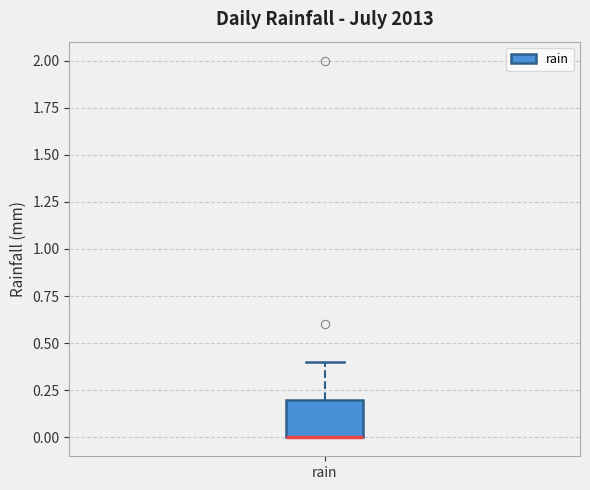

Transcribe this box plot: give where the median line is, the range the box spans, and where the two whiskers end, as read against the y-axis. The values are not printed on the chart, so give them approximately, as read against the axis.

median 0.0 (drawn on the box's lower edge), box 0.0 to 0.2, whiskers 0.0 to 0.4